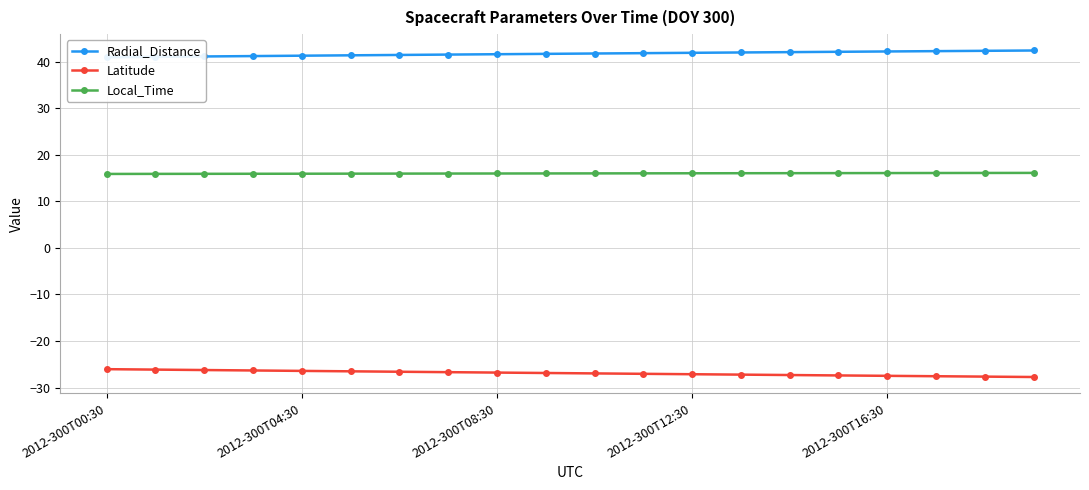

True or false: Local_Time and Latitude intersect in this chart.

False